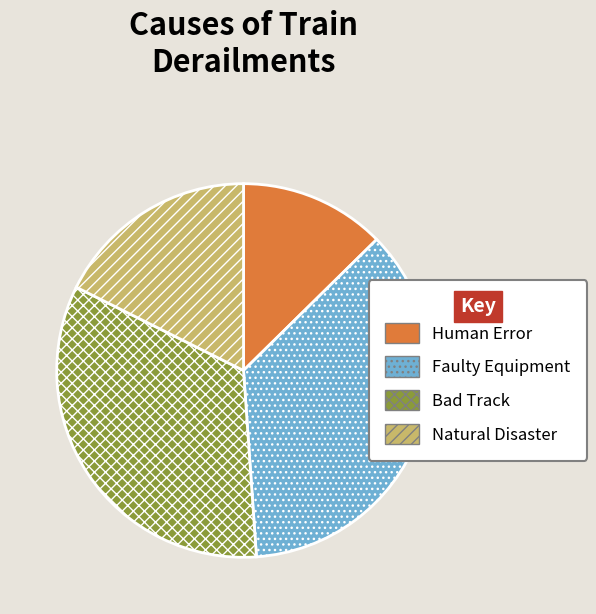

Is there a majority slice in this chart?

No